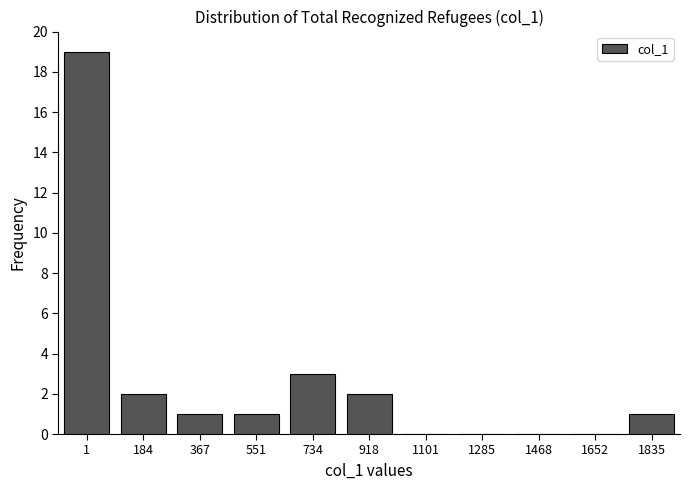

Reading right to left, extract all data points from this chart.

1835=1	1652=0	1468=0	1285=0	1101=0	918=2	734=3	551=1	367=1	184=2	1=19